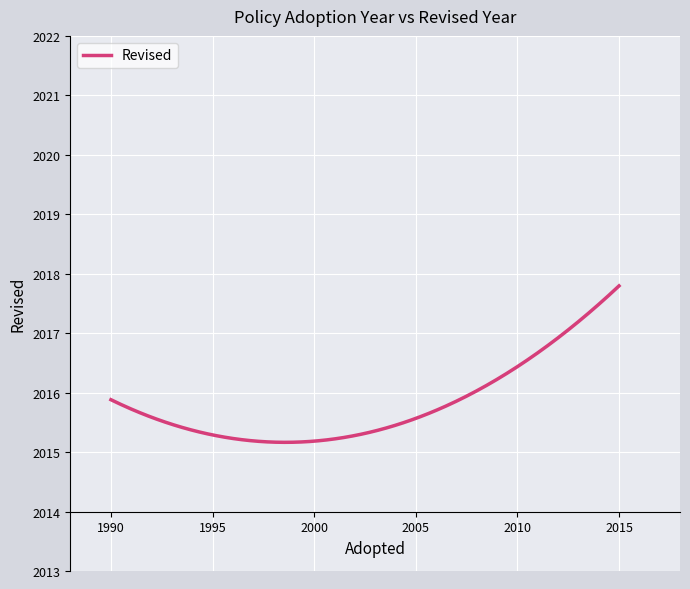

What is the difference between the maximum and minimum values?

2.6